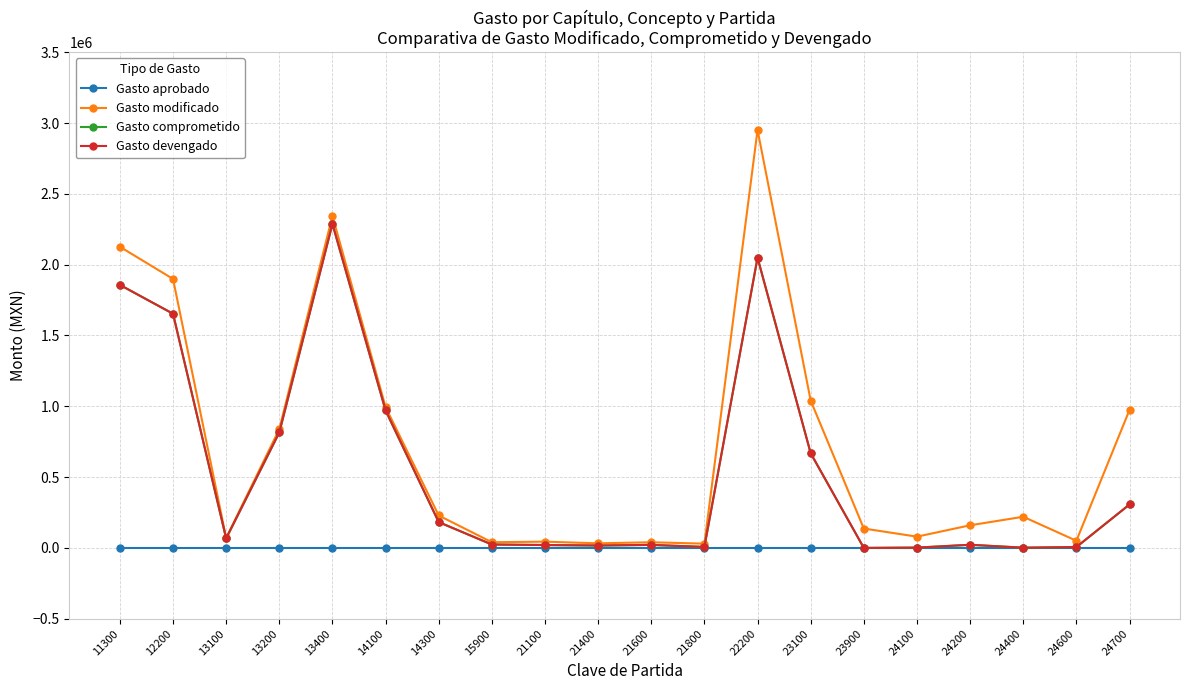

List the labels in order of Gasto aprobado value, smallest first.

11300, 12200, 13100, 13200, 13400, 14100, 14300, 15900, 21100, 21400, 21600, 21800, 22200, 23100, 23900, 24100, 24200, 24400, 24600, 24700